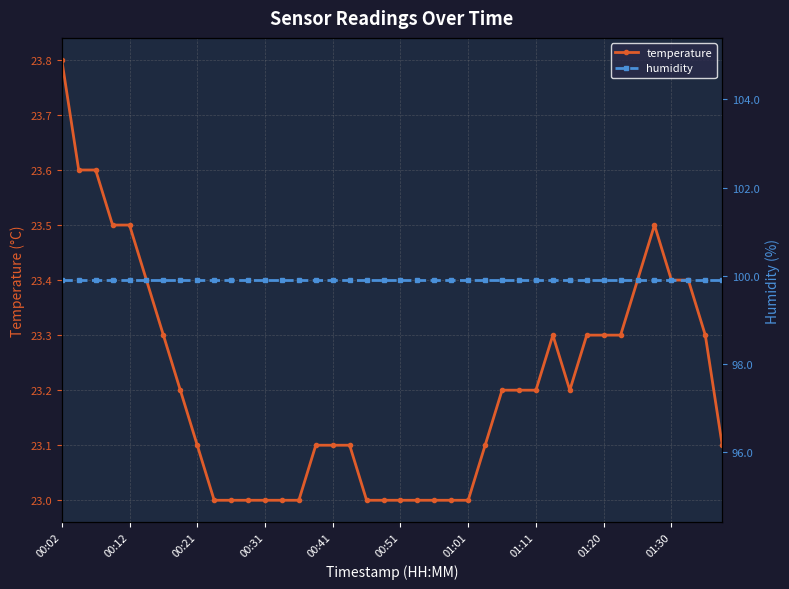

In temperature, how many points are higher than both neighbors (excluding endpoints)?

2